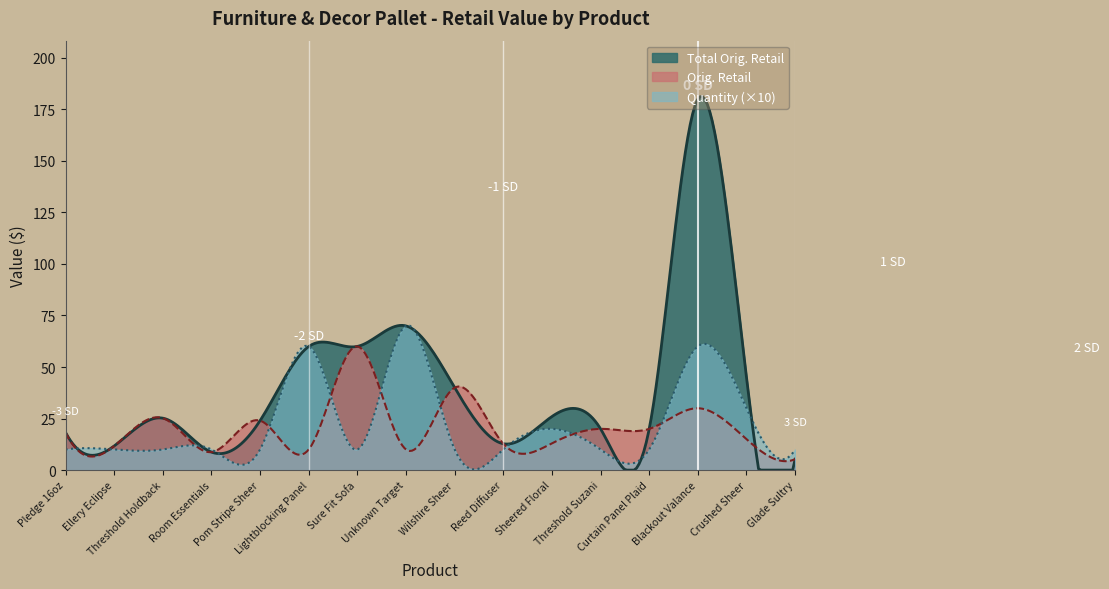

What is the difference between the second highest and second lowest values in the Orig. Retail series?

55.5